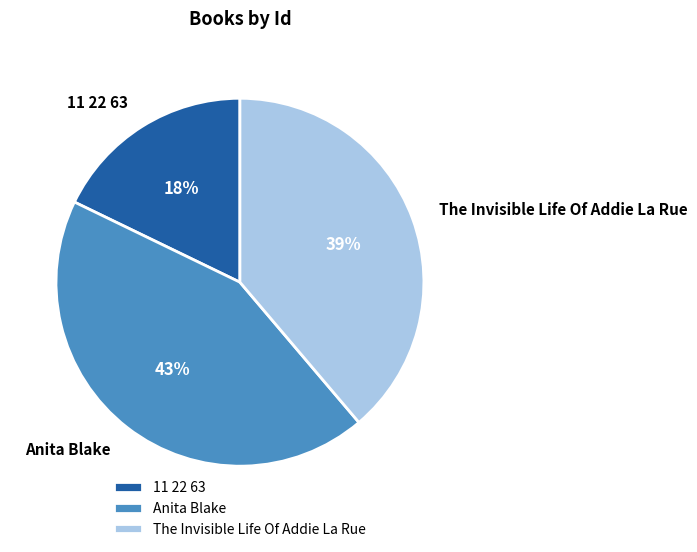

Do Anita Blake and The Invisible Life Of Addie La Rue together represent more than half of the pie?

Yes